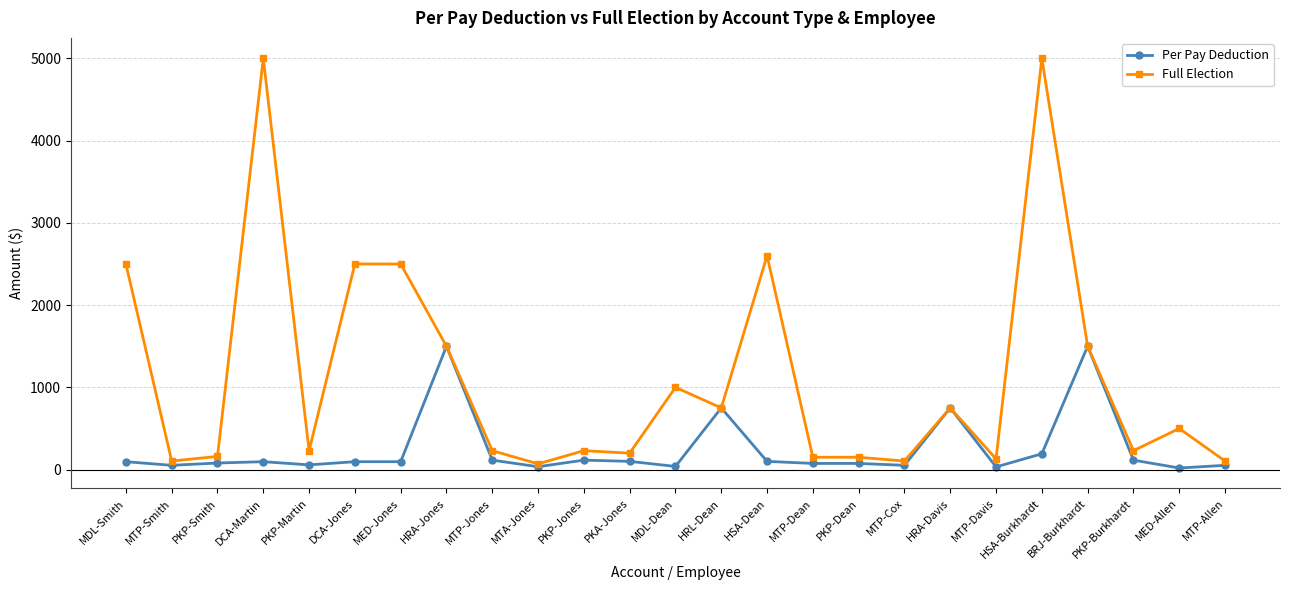

What is the maximum value shown in the chart?

5000.0